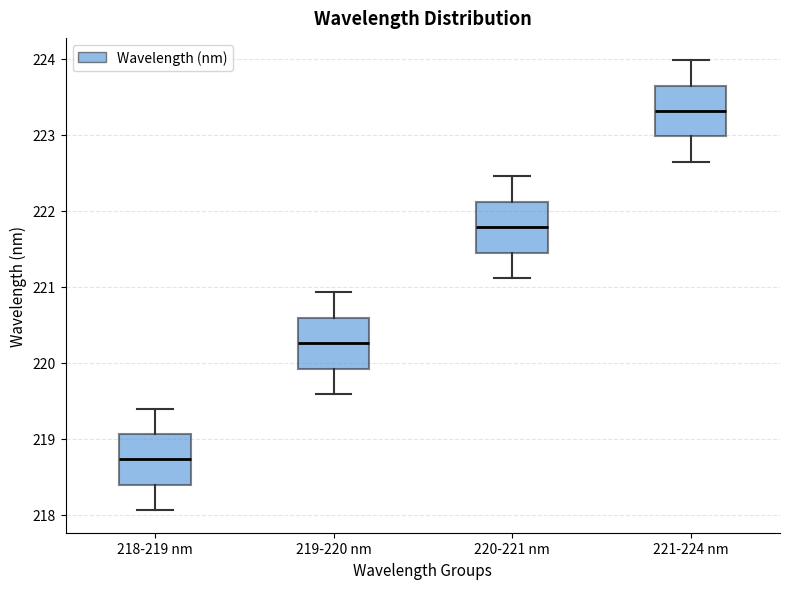

Which box has the highest median line?

221-224 nm